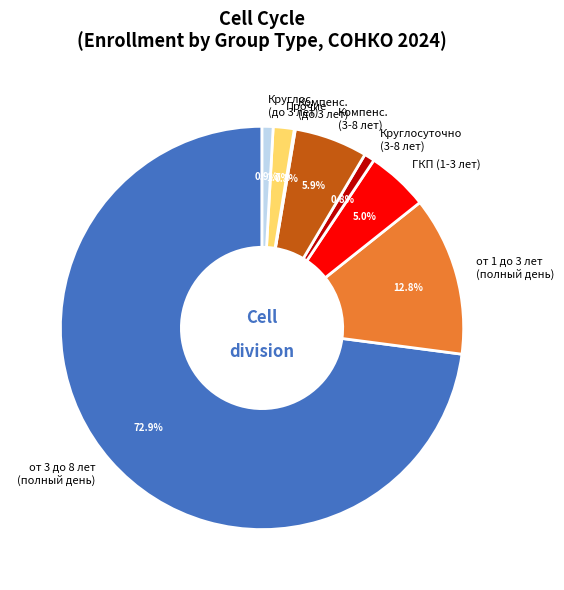

Which slice represents more than half of the pie?

от 3 до 8 лет (полный день)